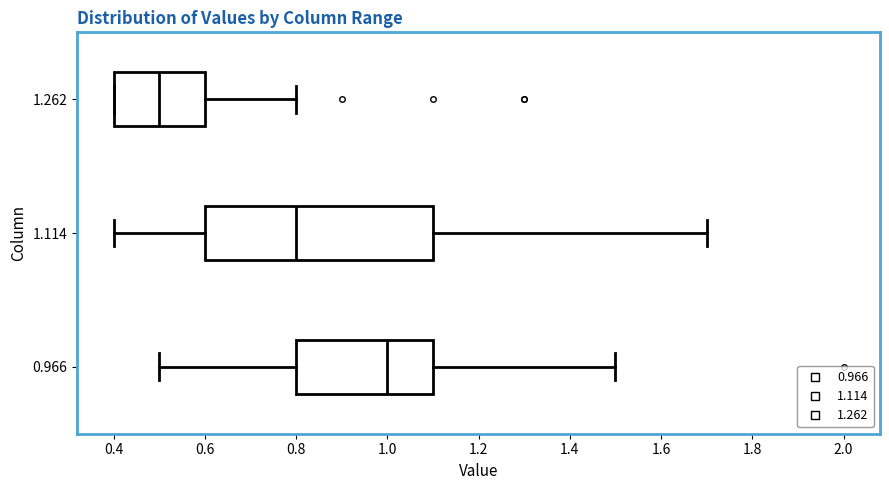

Where does the median line of the box at y = 1.262 sit on the x-axis? The values are not printed on the chart, so give them approximately, as read against the axis.

0.5